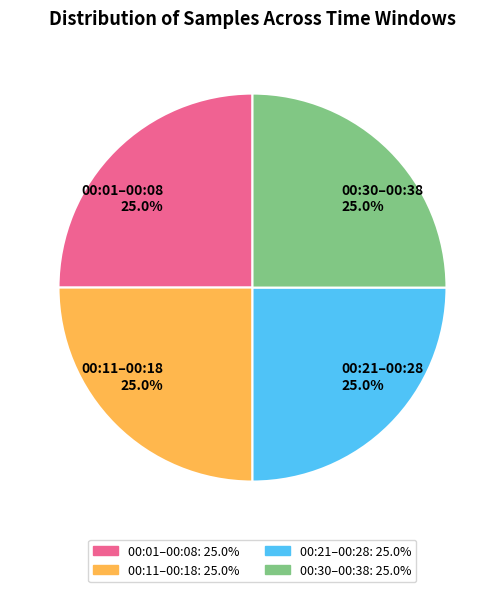

How many segments does this pie chart have?

4